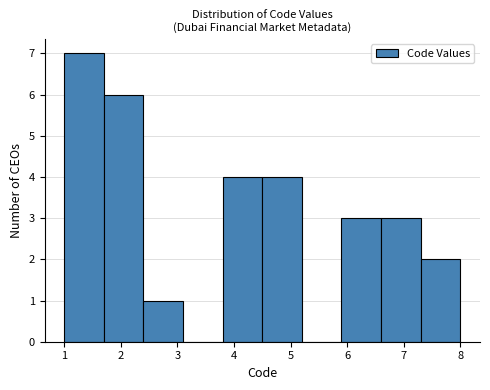

Which range on the x-axis has the tallest bar?

1.0 to 1.7